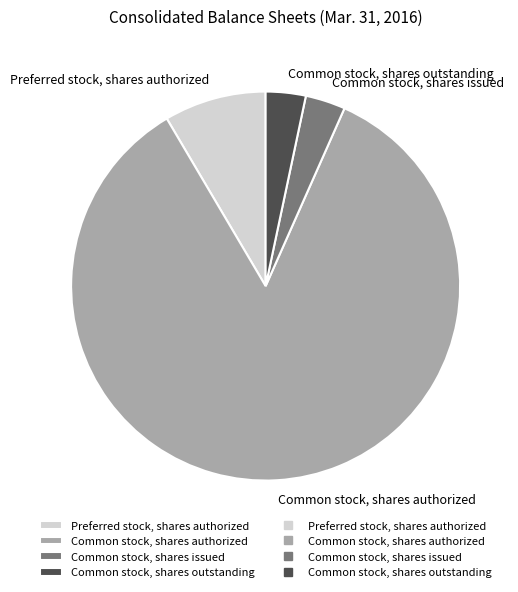

Which slice is the largest?

Common stock, shares authorized